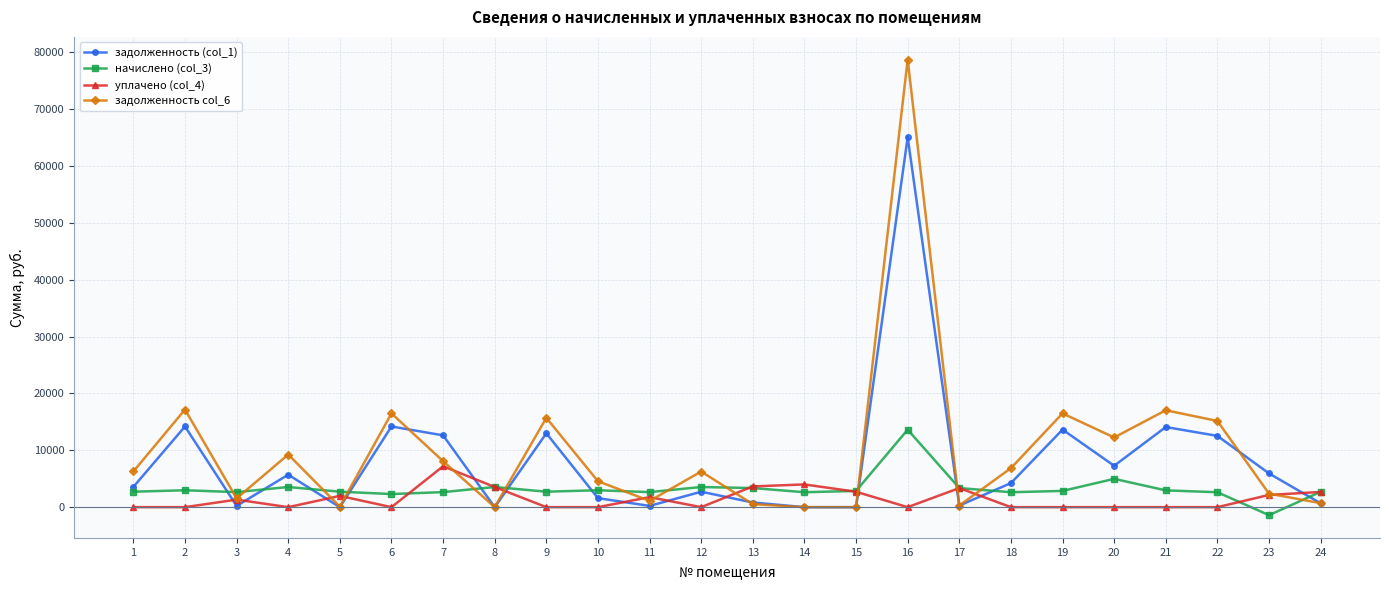

True or false: начислено (col_3) has a value of 2646.7 at 7.

True